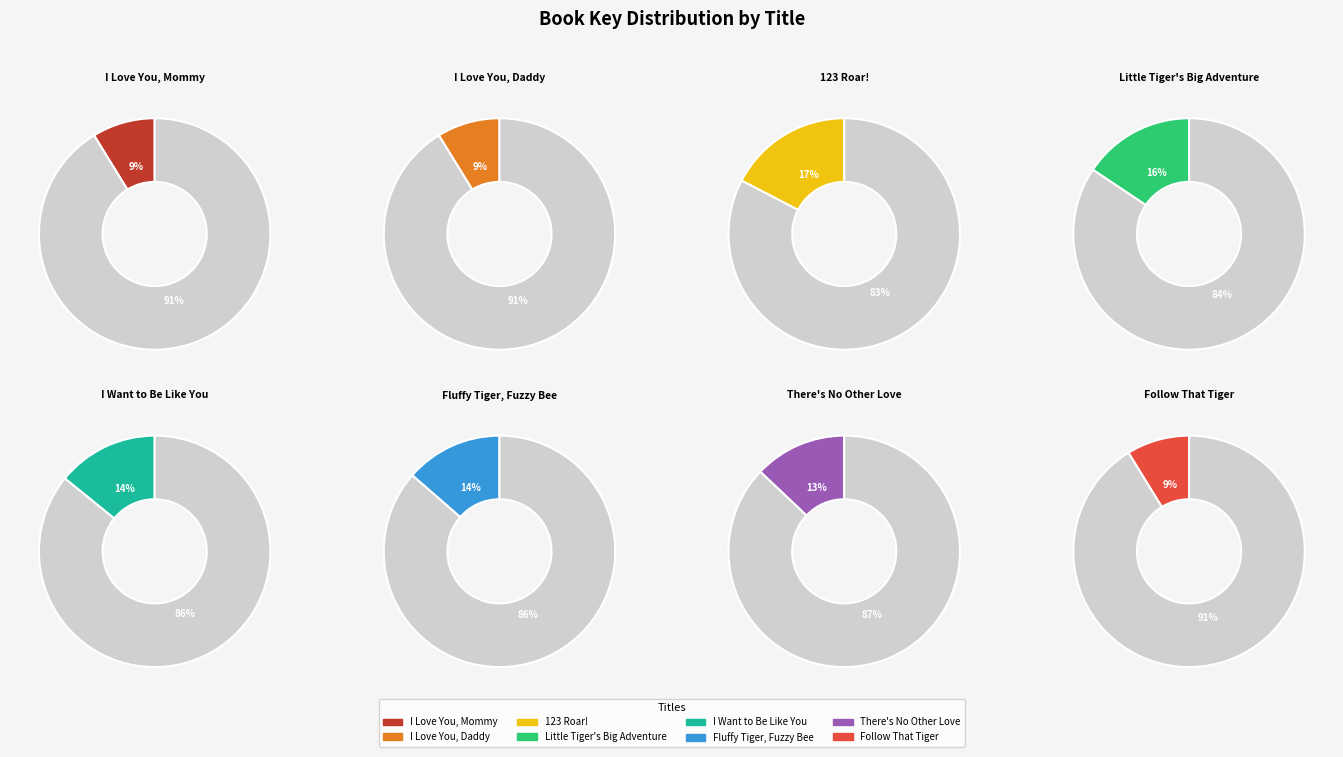

True or false: I Love You, Mommy accounts for 9% of the total.

True